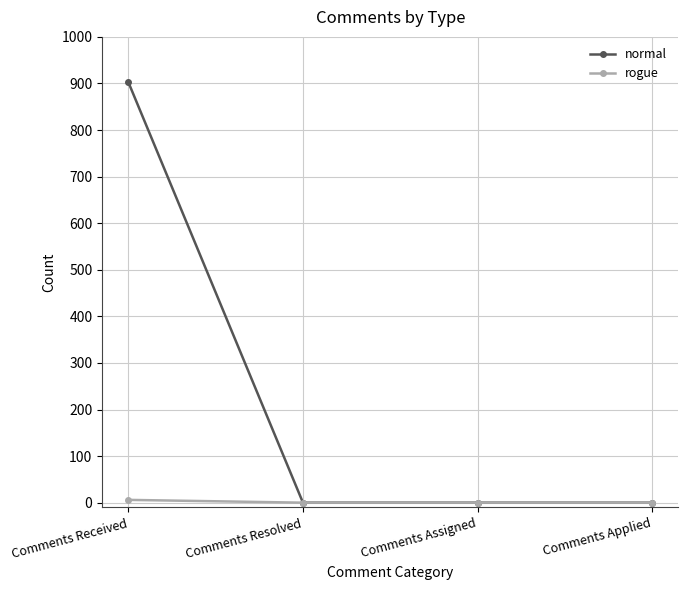

True or false: normal has a value of 1357 at Comments Received.

False